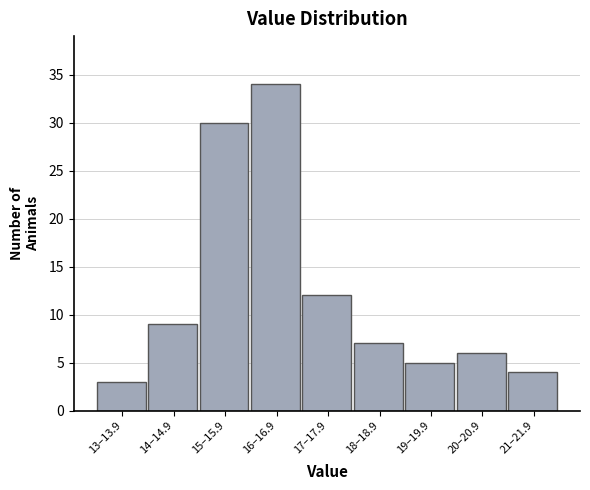

Reading right to left, transcribe all the data shown in this chart.

21–21.9=4	20–20.9=6	19–19.9=5	18–18.9=7	17–17.9=12	16–16.9=34	15–15.9=30	14–14.9=9	13–13.9=3